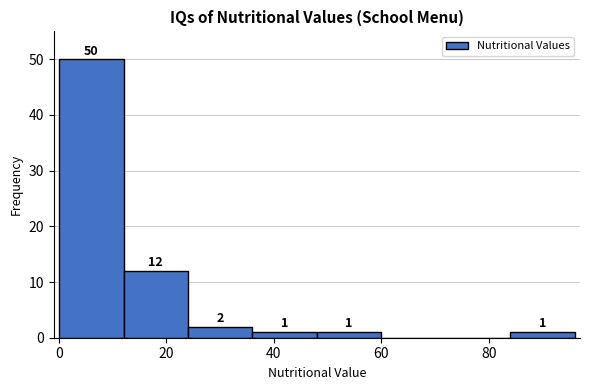

Over which range of the x-axis is the bar tallest?

0 to 12